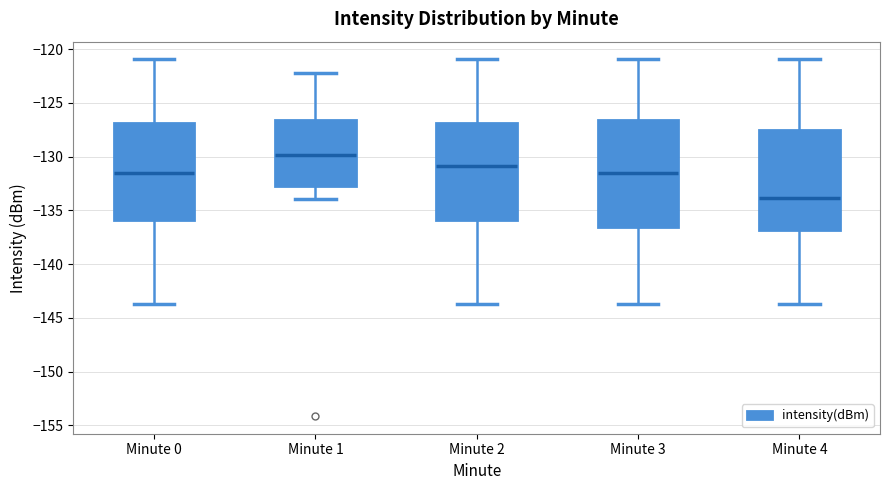

Reading left to right, transcribe this box plot: for each box, give where its median line is, the range the box spans, and where its two whiskers end, as read against the y-axis. The values are not printed on the chart, so give them approximately, as read against the axis.

Minute 0: median -131.5, box -136.0 to -127.0, whiskers -144.0 to -121.0
Minute 1: median -130.0, box -132.5 to -126.5, whiskers -134.0 to -122.5
Minute 2: median -131.0, box -136.0 to -127.0, whiskers -144.0 to -121.0
Minute 3: median -131.5, box -136.5 to -126.5, whiskers -144.0 to -121.0
Minute 4: median -134.0, box -137.0 to -127.5, whiskers -144.0 to -121.0